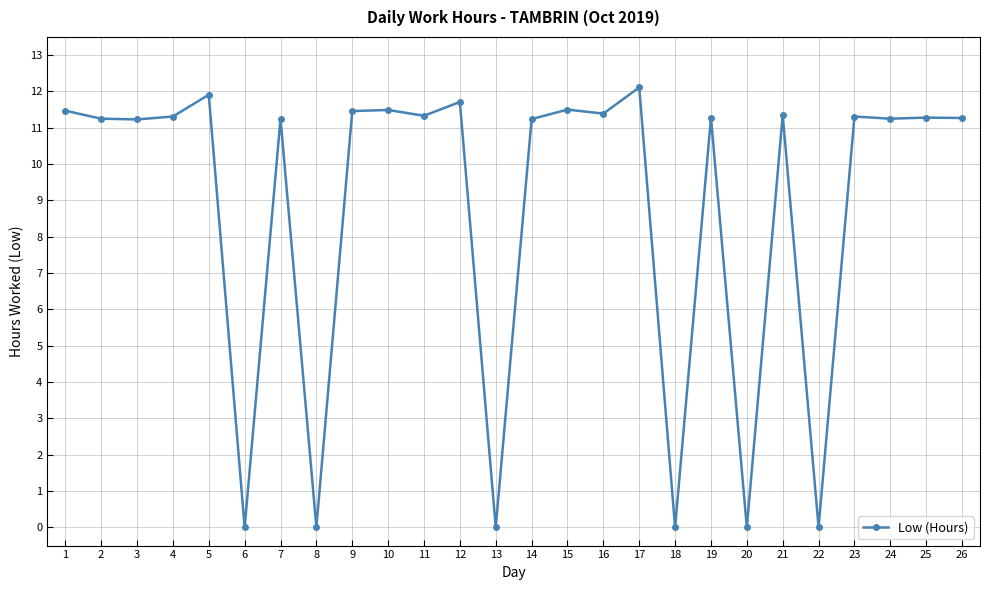

Where does the data first go above 11?

1